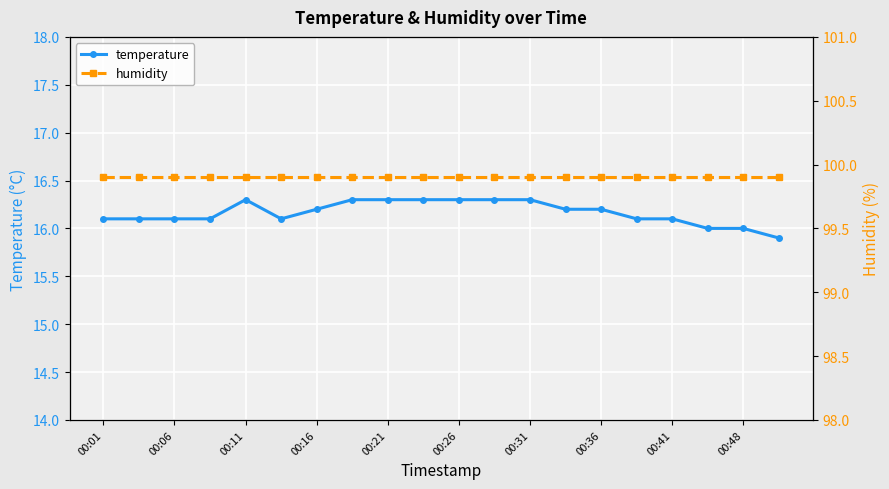

True or false: temperature has more than 0 points higher than both neighbors.

True